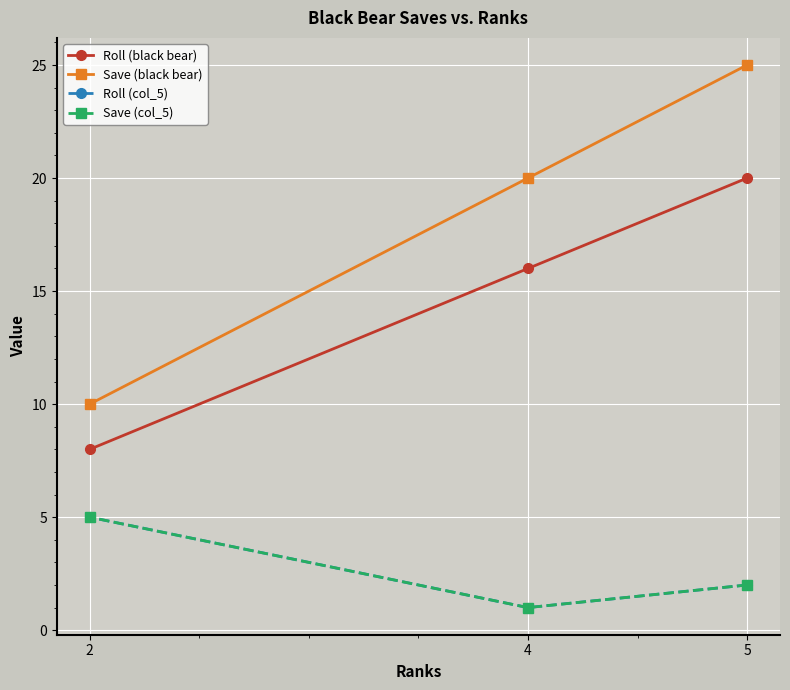

What is the difference between the Roll (black bear) values at 2 and 5?

12